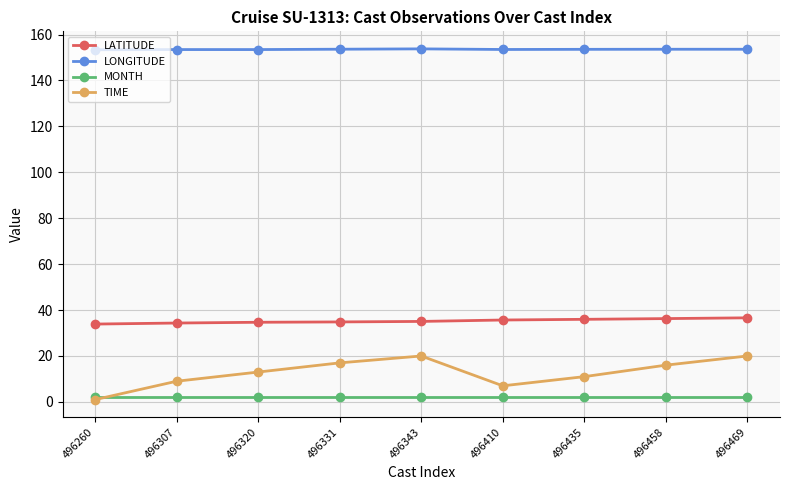

True or false: TIME and LATITUDE cross at least once.

False